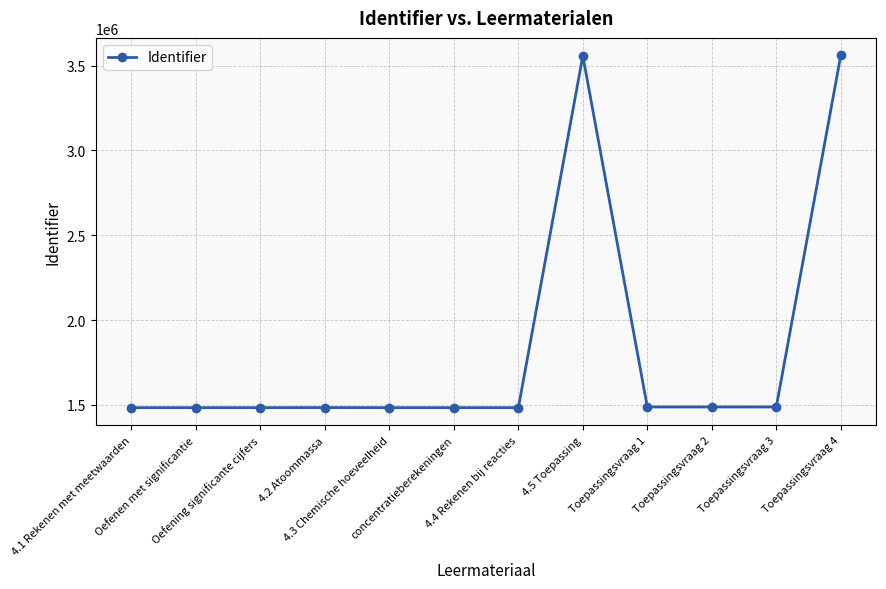

Is this an area chart (filled region under the line)?

No